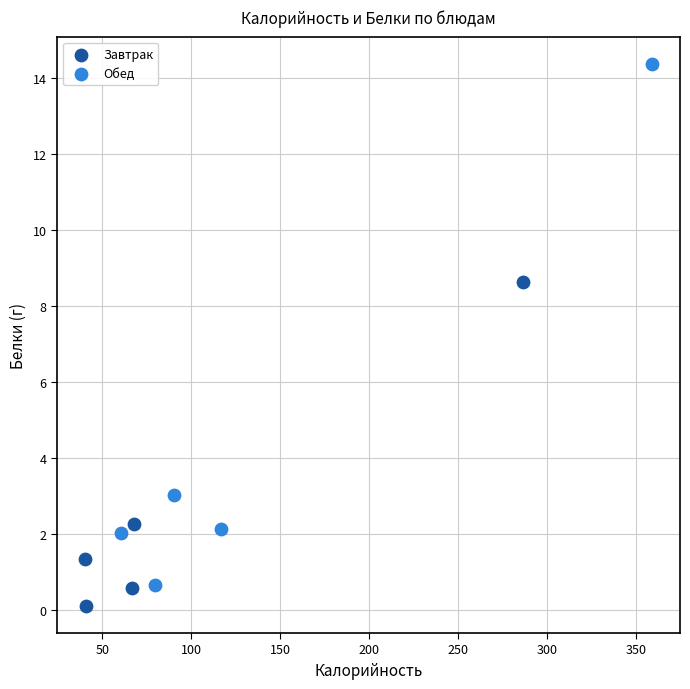

Which series has the widest spread of Y values?

Обед